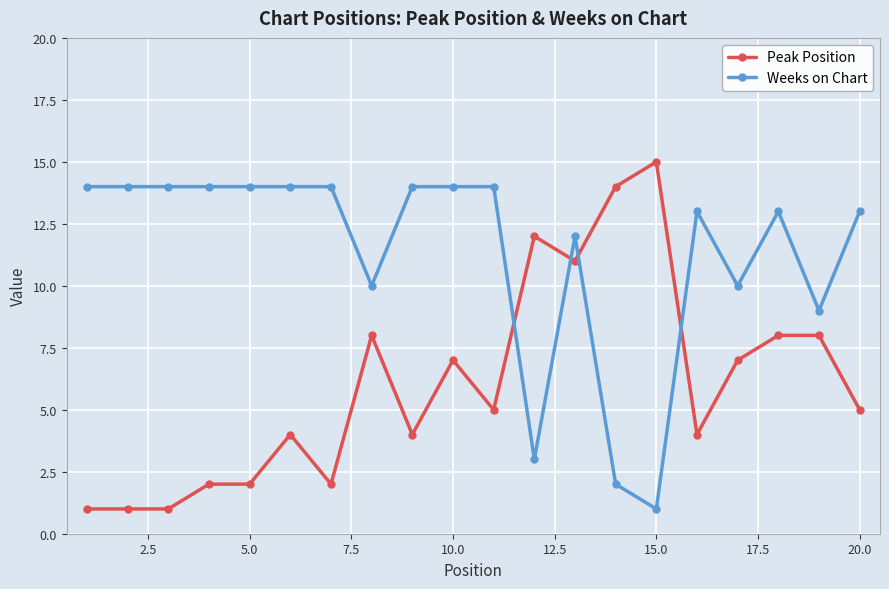

Count the number of data series in this chart.

2